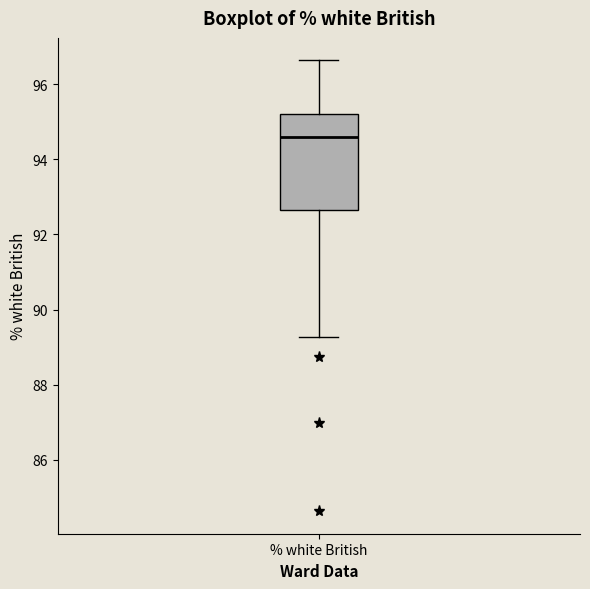

Where does the upper whisker of the box for % white British end on the y-axis? The values are not printed on the chart, so give them approximately, as read against the axis.

96.6